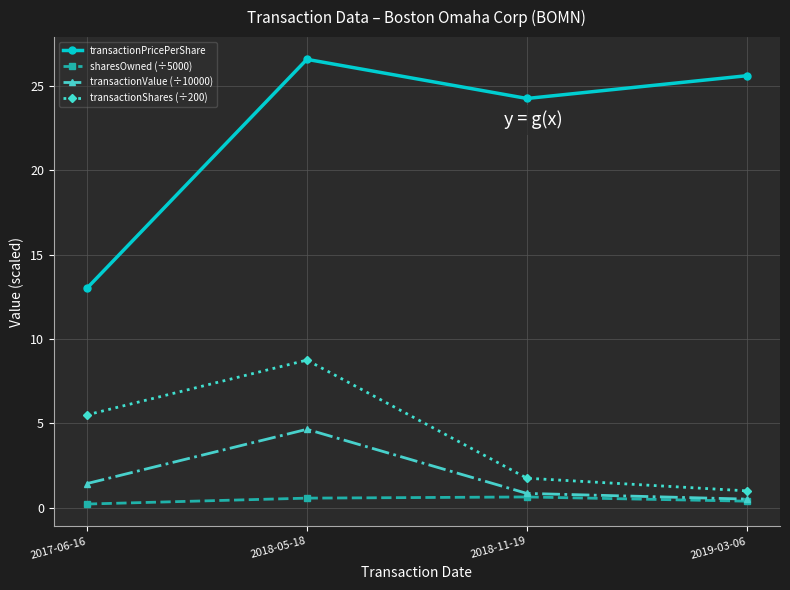

At which category is the sum across all series the highest?

2018-05-18